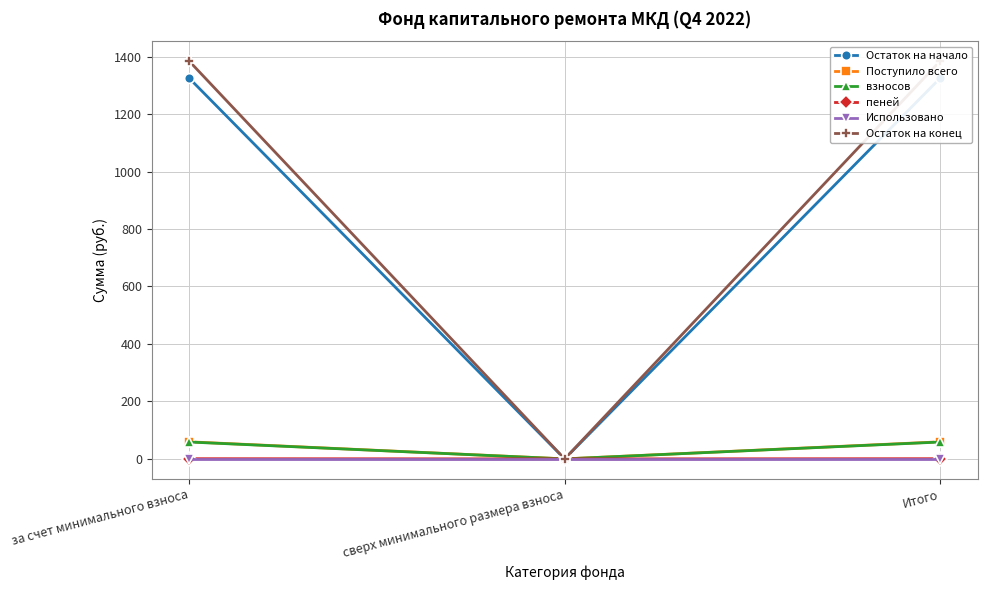

At which label does пеней reach its minimum?

сверх минимального размера взноса